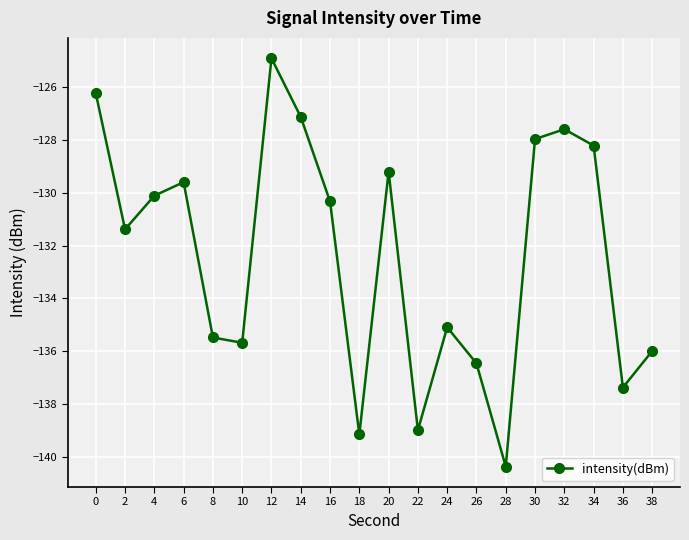

Reading right to left, transcribe all the data shown in this chart.

38=-136.0	36=-137.4	34=-128.2	32=-127.6	30=-128.0	28=-140.4	26=-136.5	24=-135.1	22=-139.0	20=-129.2	18=-139.2	16=-130.3	14=-127.1	12=-124.9	10=-135.7	8=-135.5	6=-129.6	4=-130.1	2=-131.4	0=-126.2